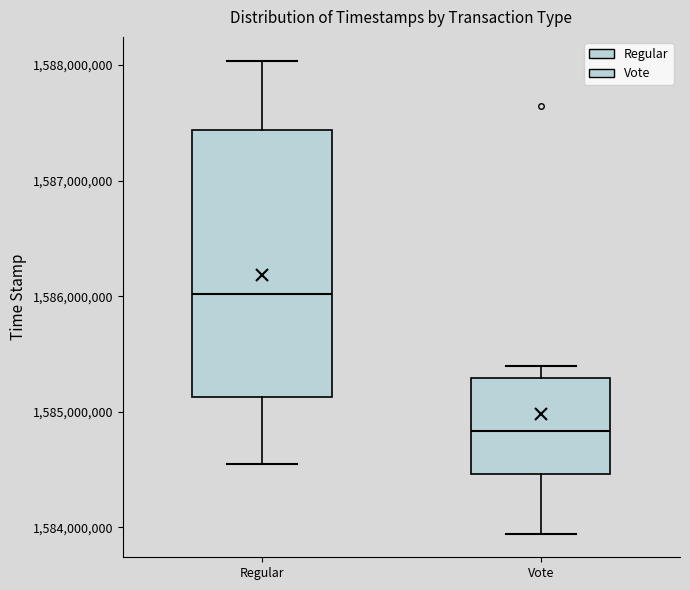

Which box's median line is the lowest?

Vote